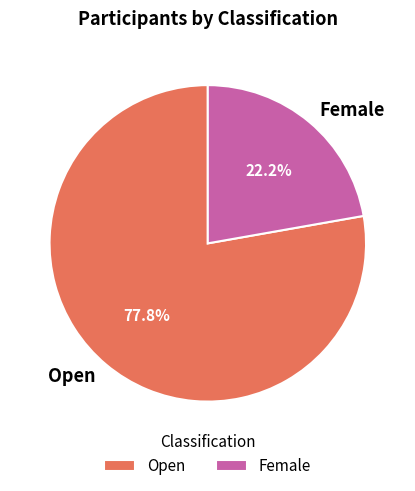

How many slices are in this pie chart?

2